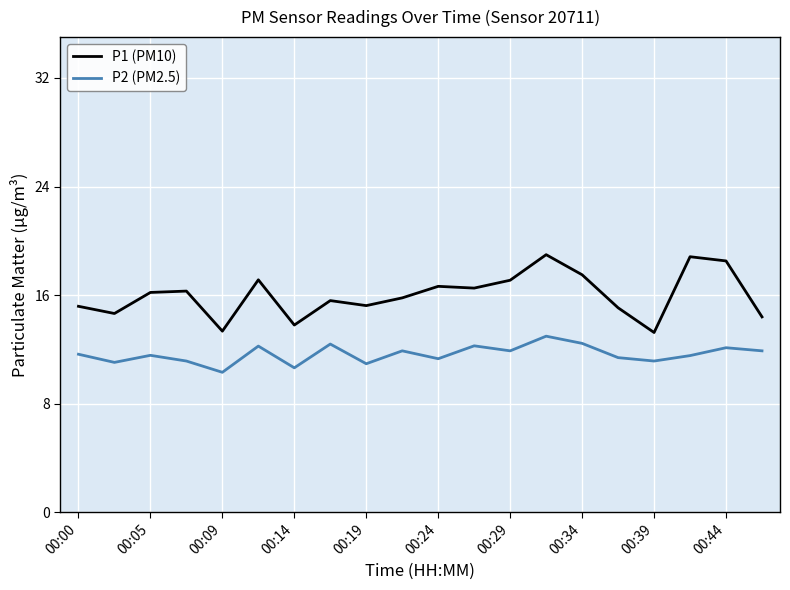

How many lines are shown in the chart?

2